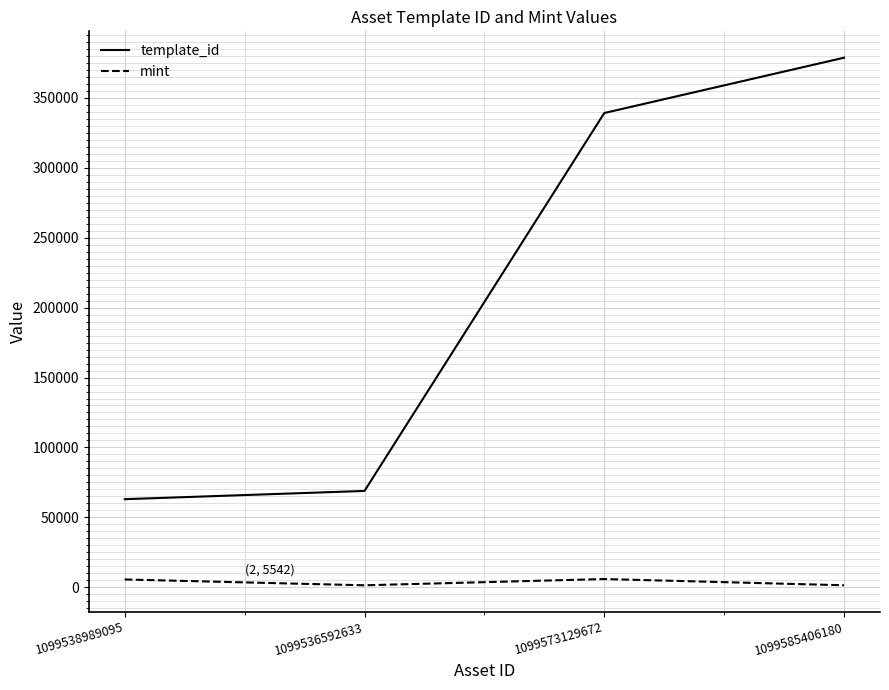

Rank the series by their average value, from lowest to highest.

mint, template_id